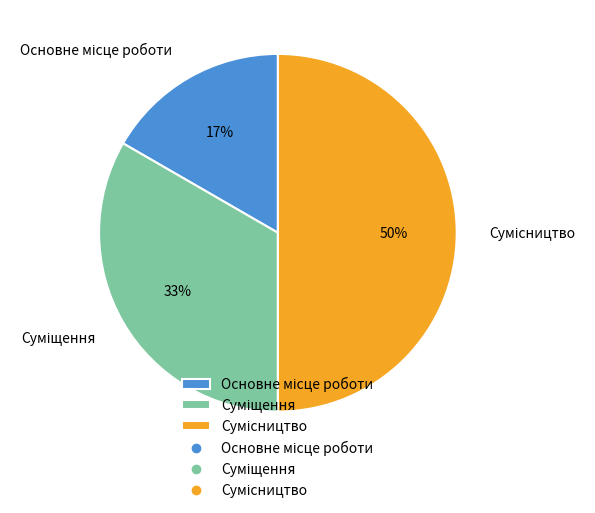

To the nearest percent, what is the difference between the largest and smallest slice percentages?

33%